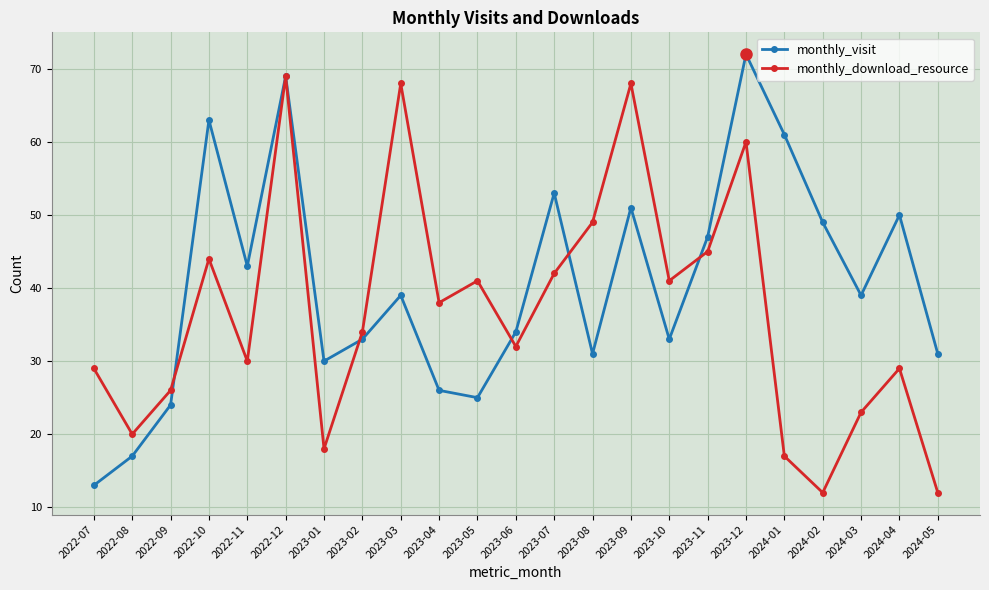

Is the value of monthly_visit at 2022-12 greater than the value of monthly_download_resource at 2022-07?

Yes